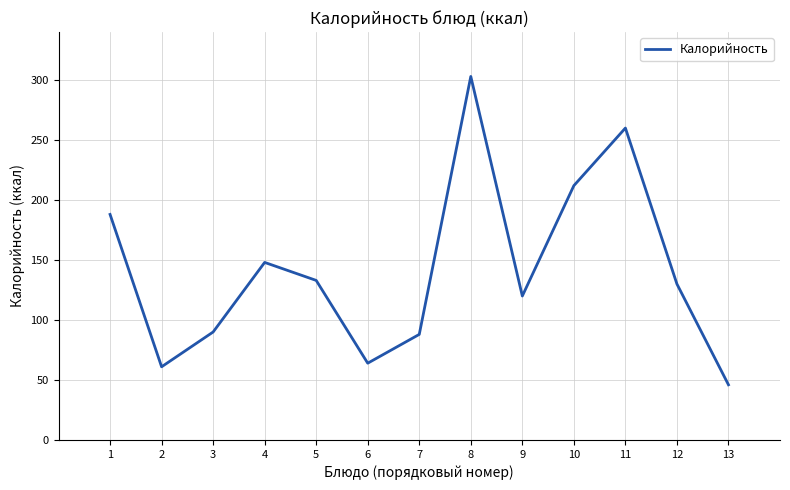

Is it true that the value at 9 is 38?

False